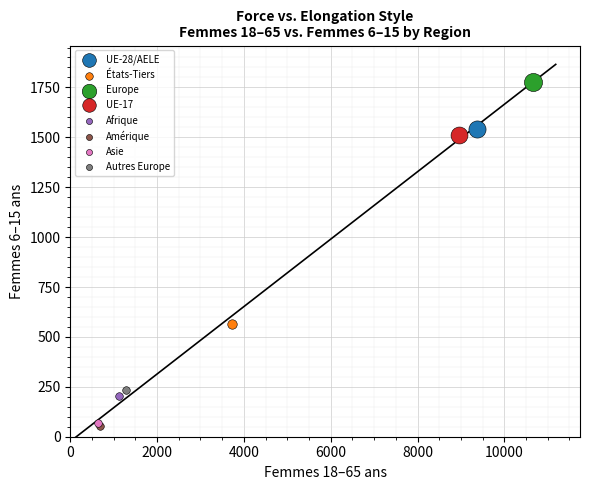

What are all the series names shown in the legend?

UE-28/AELE, États-Tiers, Europe, UE-17, Afrique, Amérique, Asie, Autres Europe